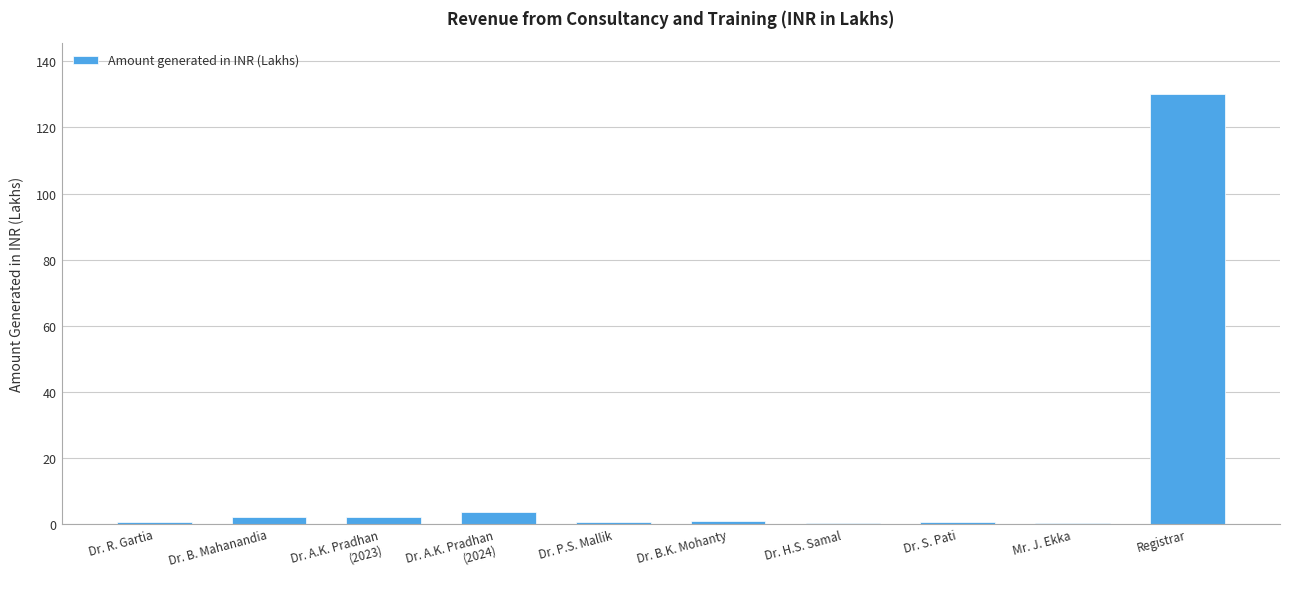

The chart shows a value of 179.5 at Registrar. True or false?

False